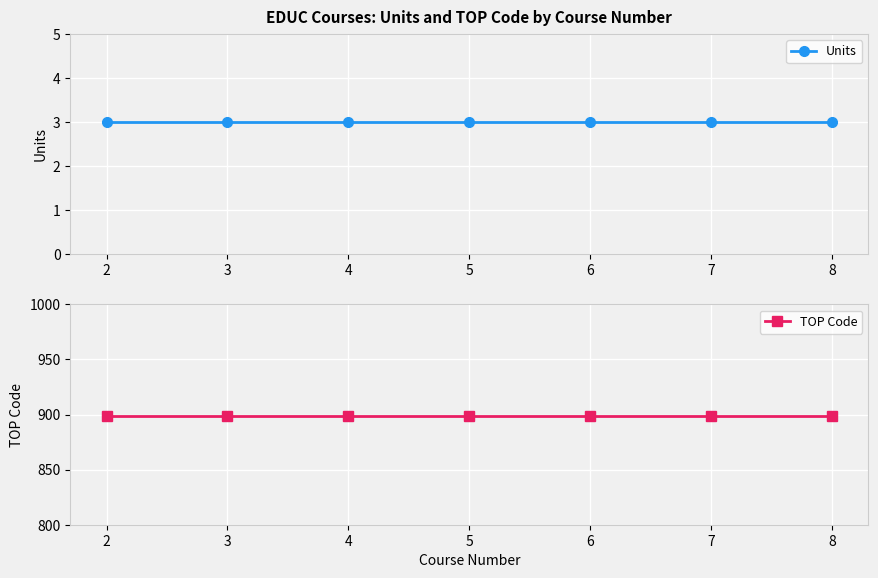

The value of TOP Code at 6 is 424. True or false?

False